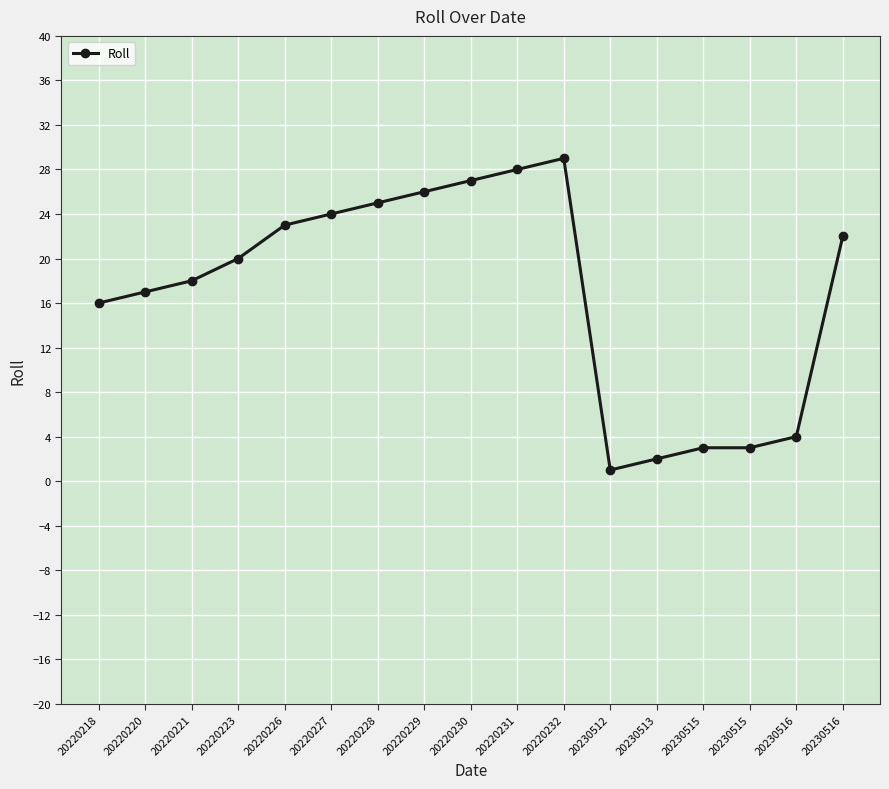

Which has a higher value, 20220231 or 20220226?

20220231